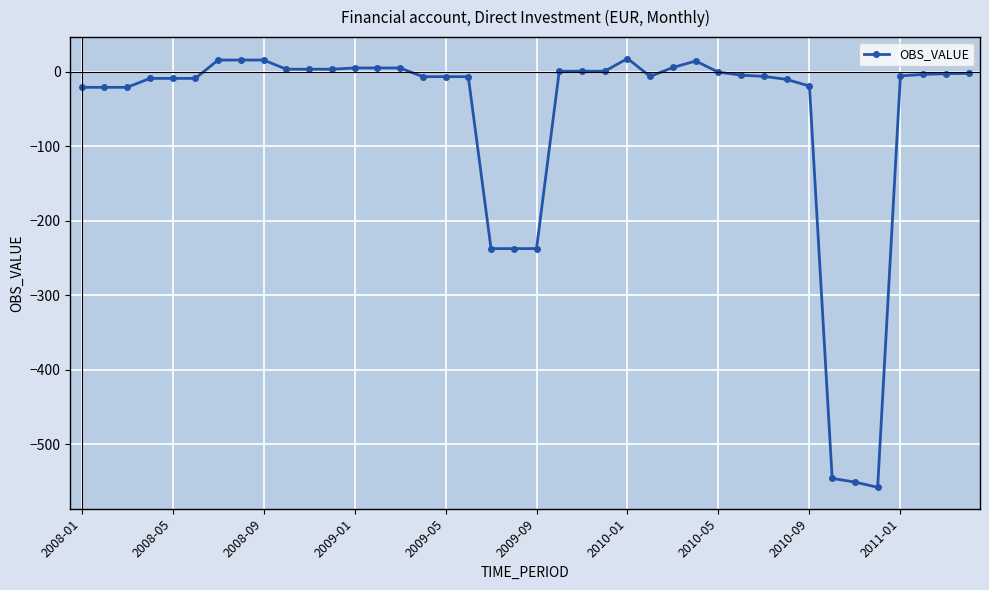

How many data points are less than -4?

21